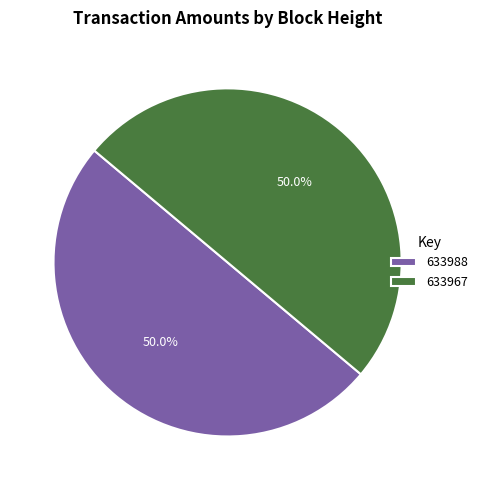

What is the ratio of the value at 633988 to the value at 633967?

1.0